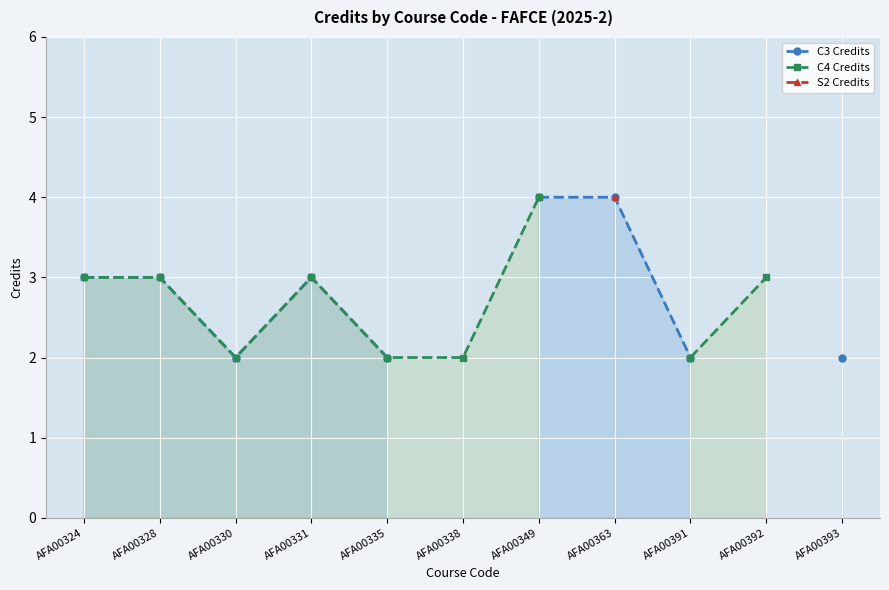

Which series has the widest spread of values?

C3 Credits